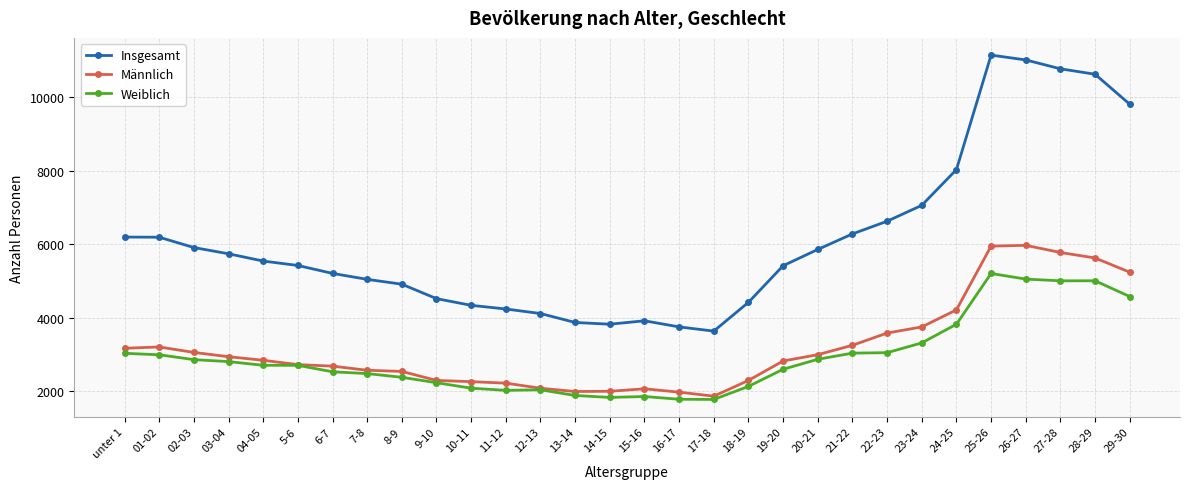

Does the chart display data point markers on the line(s)?

Yes